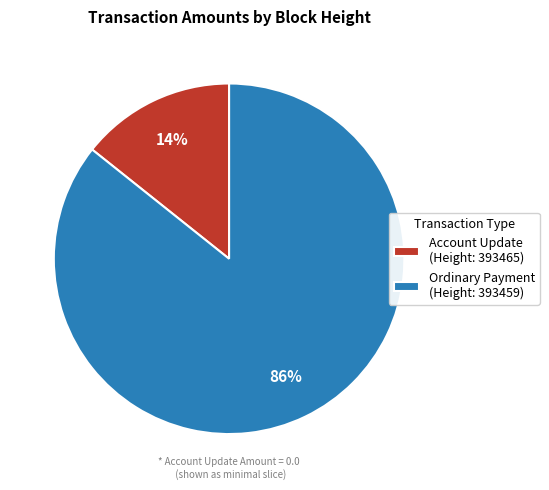

What is the majority slice?

Ordinary Payment (Height: 393459)